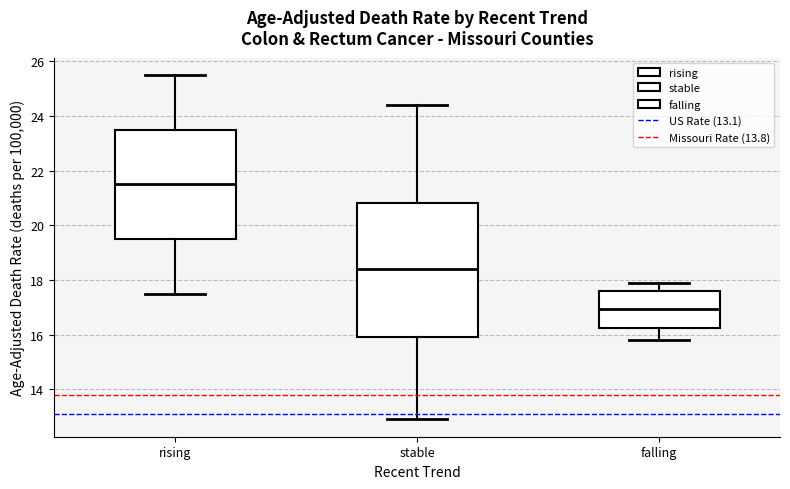

Which box has the lowest median line?

falling